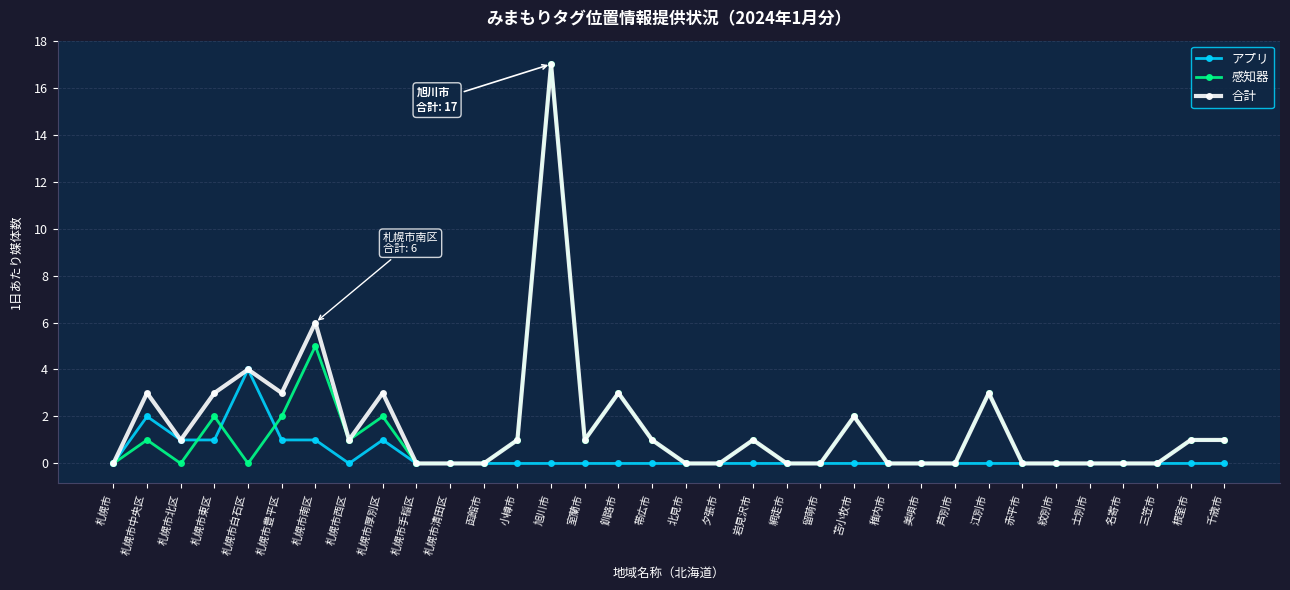

Which category has the highest value in the アプリ series?

札幌市白石区